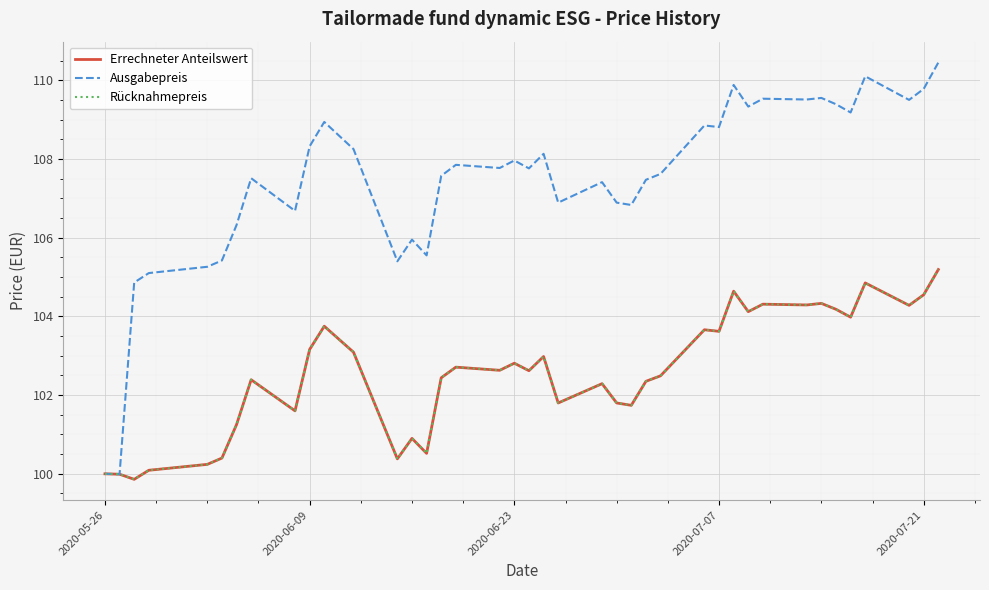

How many lines are shown in the chart?

3